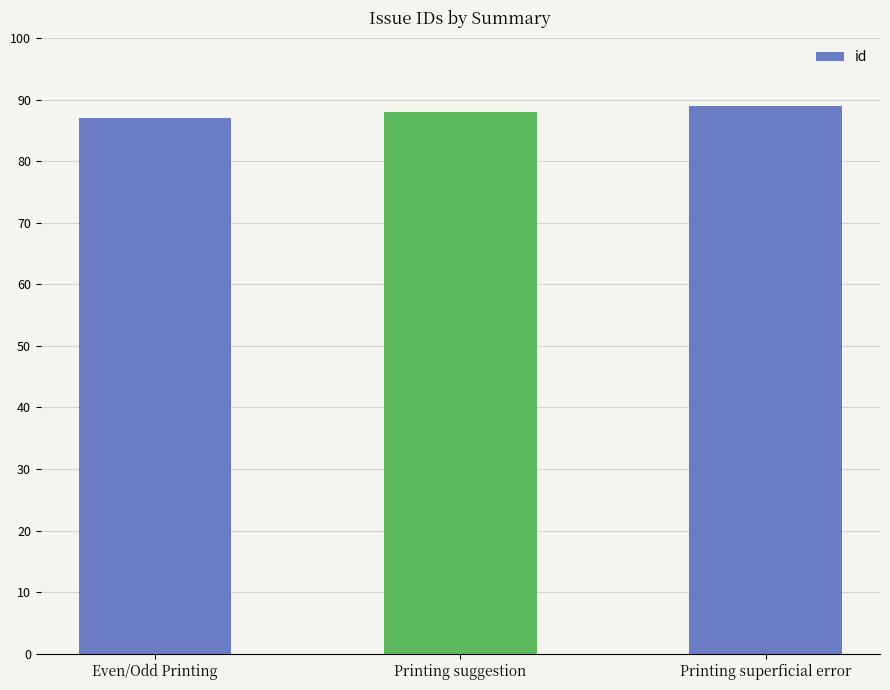

What is the change in value from Even/Odd Printing to Printing suggestion?

+1